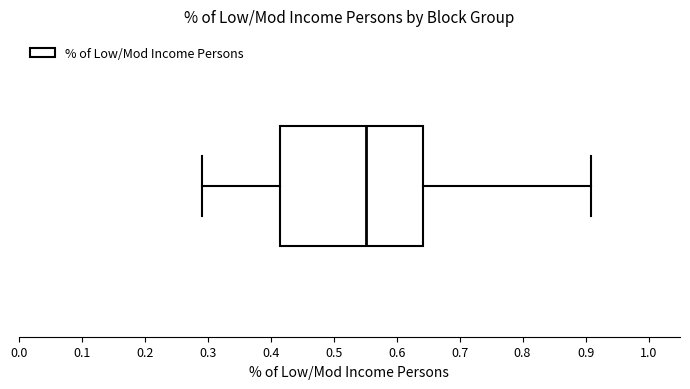

Transcribe this box plot: give where the median line is, the range the box spans, and where the two whiskers end, as read against the x-axis. The values are not printed on the chart, so give them approximately, as read against the axis.

median 0.55, box 0.42 to 0.64, whiskers 0.29 to 0.91